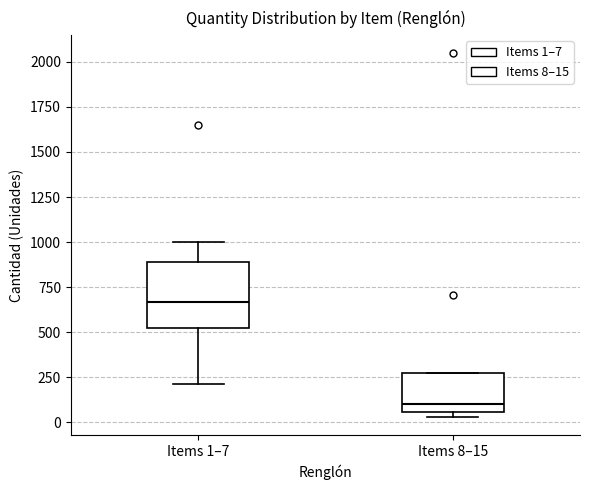

Comparing the boxes themselves (not the whiskers), which one is the tallest?

Items 1–7